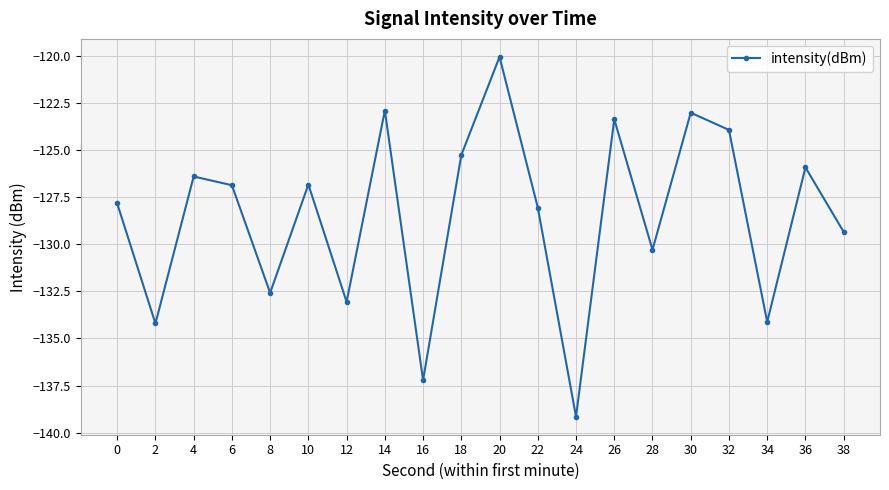

What is the value of the 15th point from the left?

-130.3